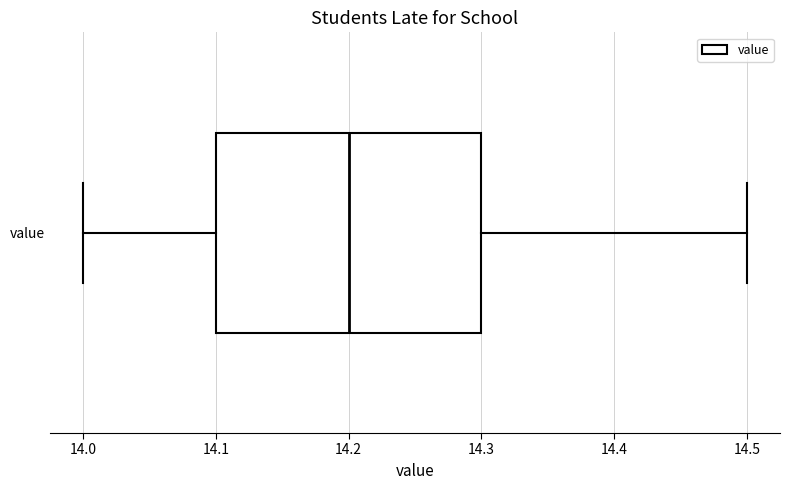

Where does the median line of the box for value sit on the x-axis? The values are not printed on the chart, so give them approximately, as read against the axis.

14.2